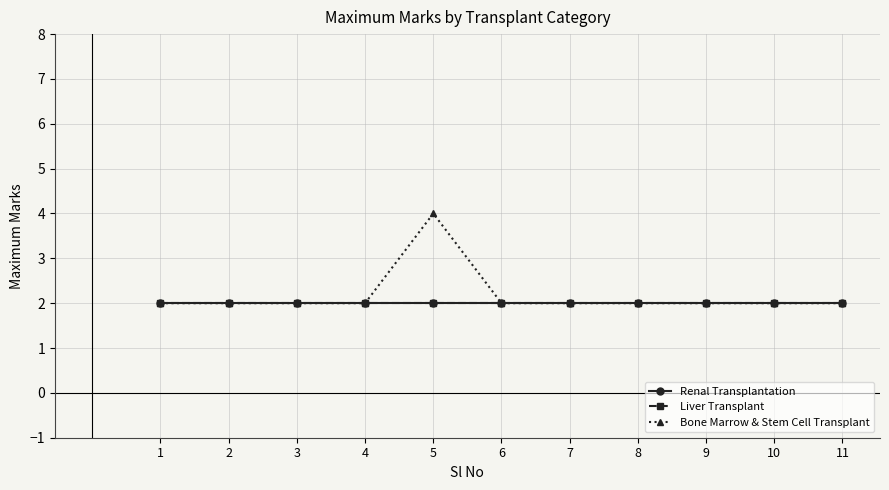

True or false: Bone Marrow & Stem Cell Transplant and Liver Transplant intersect in this chart.

False